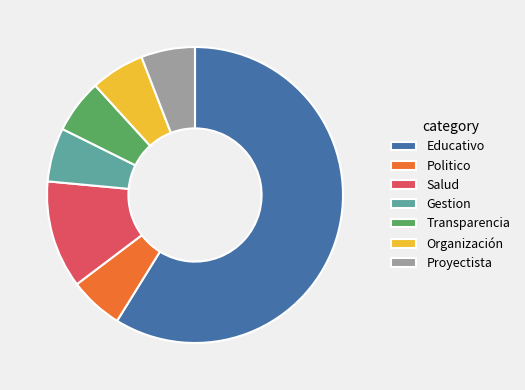

Approximately how many times larger is the value at Gestion compared to Salud?

0.5